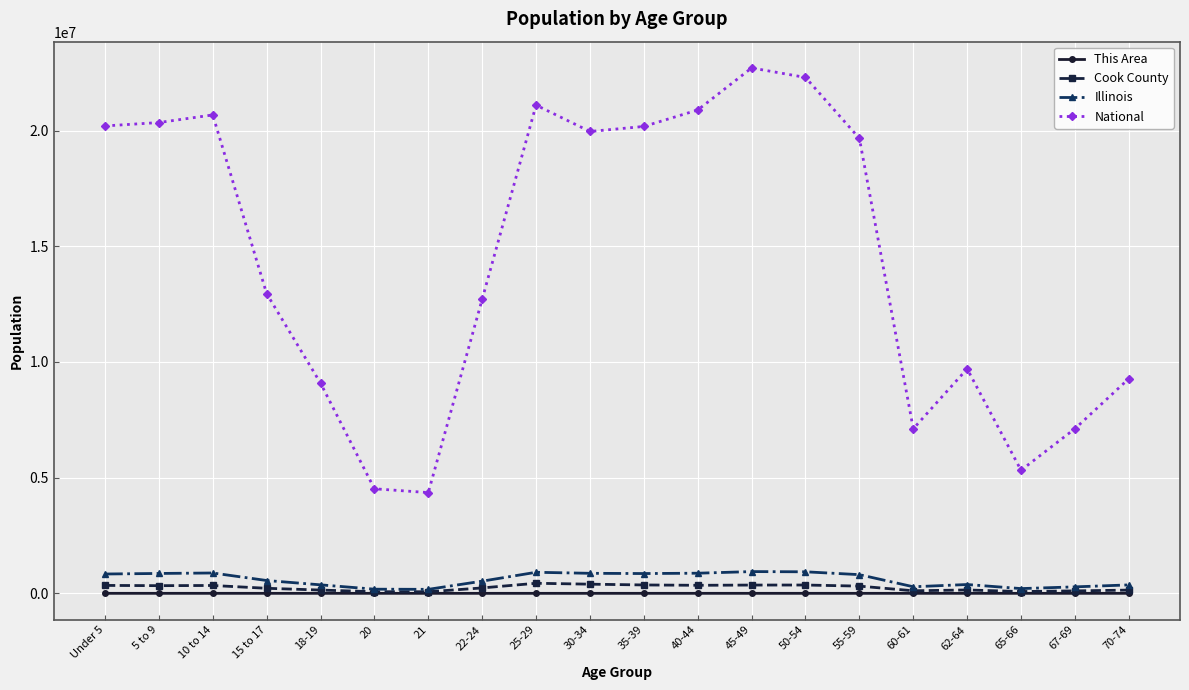

True or false: Illinois has more than 2 interior local peaks.

True